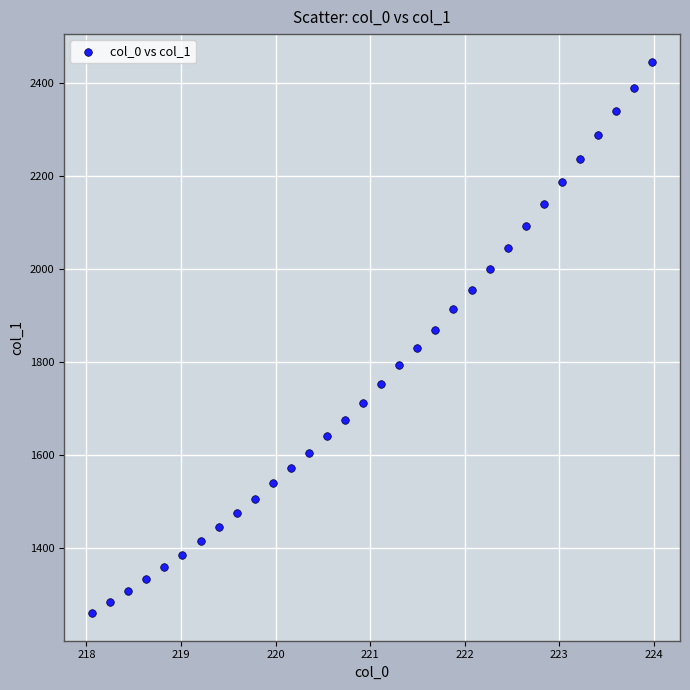

What is the range of Y values (max minus min)?

1185.4